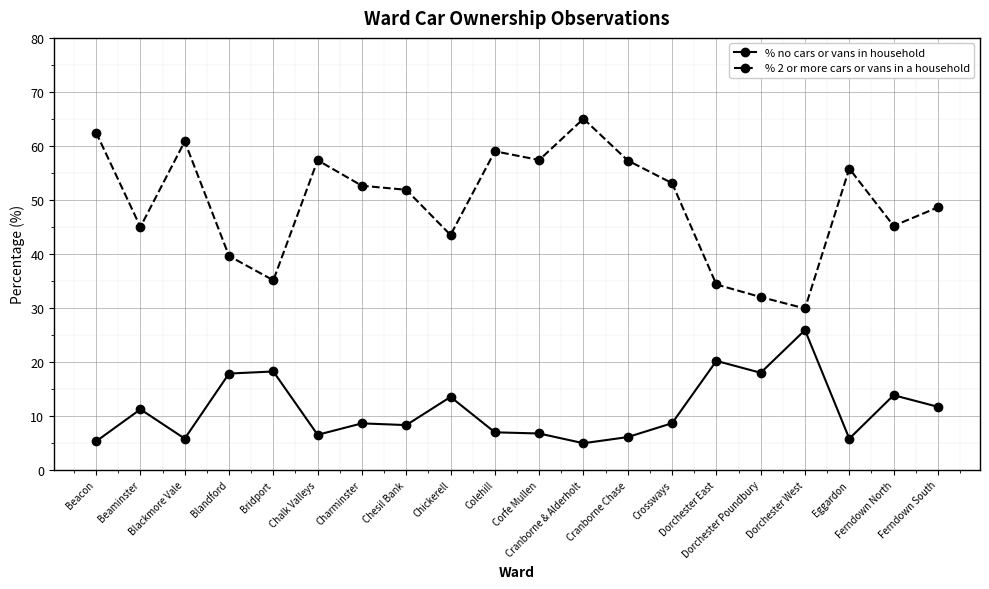

The value of % no cars or vans in household at Dorchester East is 20.2. True or false?

True